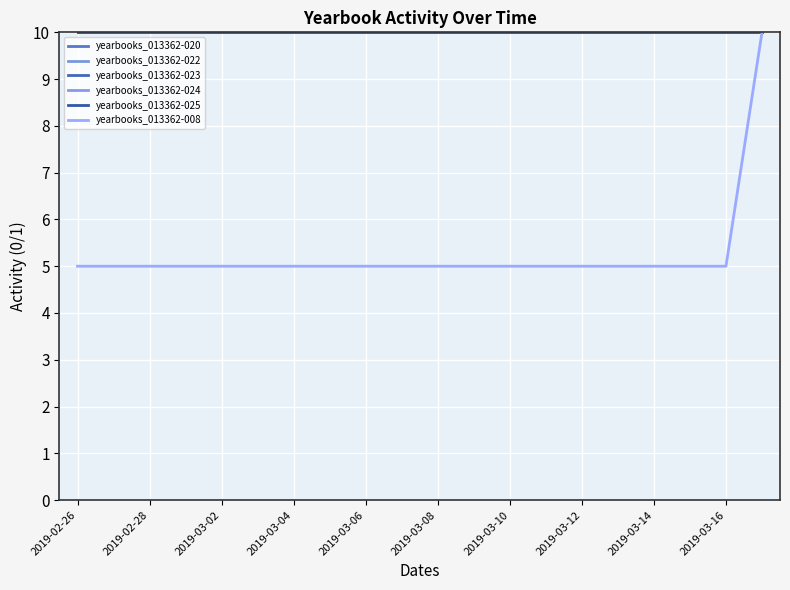

How many lines are shown in the chart?

6